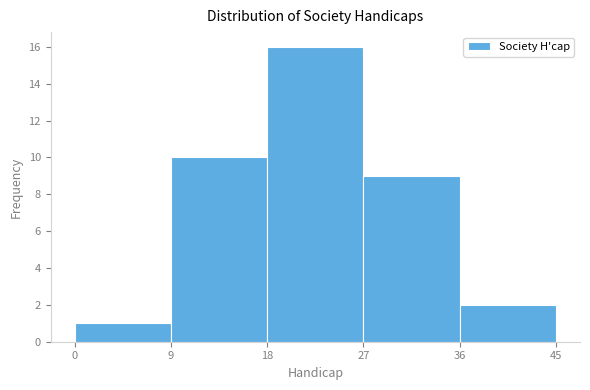

Reading left to right, list every bar in this chart as the range it spans on the x-axis followed by its height. The values are not printed on the chart, so give them approximately, as read against the axis.

0 to 9: 1
9 to 18: 10
18 to 27: 16
27 to 36: 9
36 to 45: 2